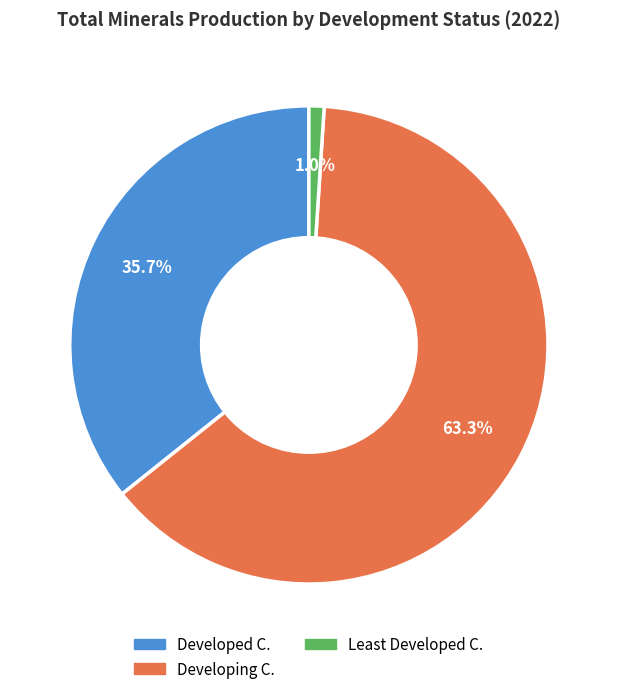

Is there a majority slice in this chart?

Yes